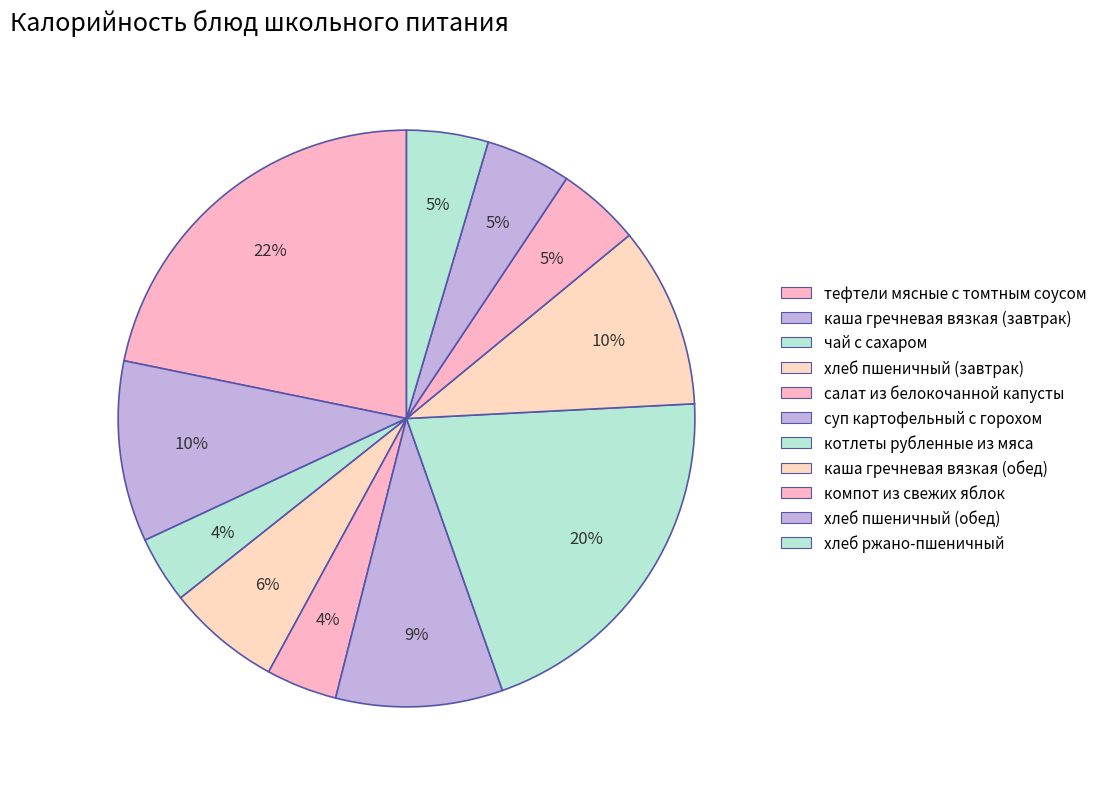

What percentage do каша гречневая вязкая (завтрак) and тефтели мясные с томтным соусом together represent?

31.9%